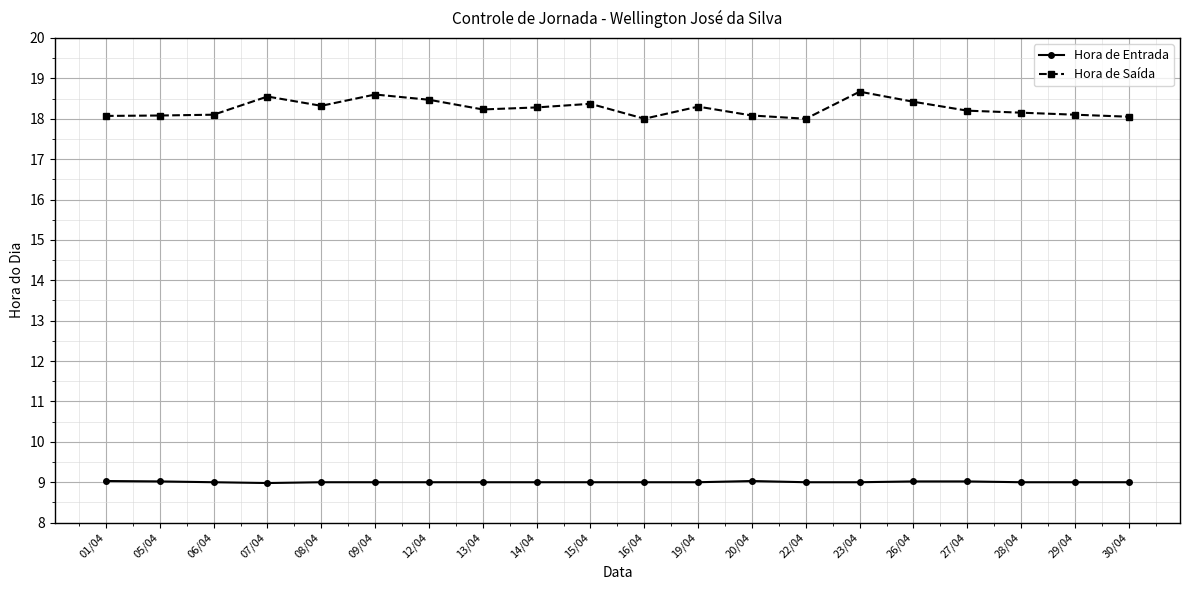

Read the Hora de Entrada value at 20/04.

9.0